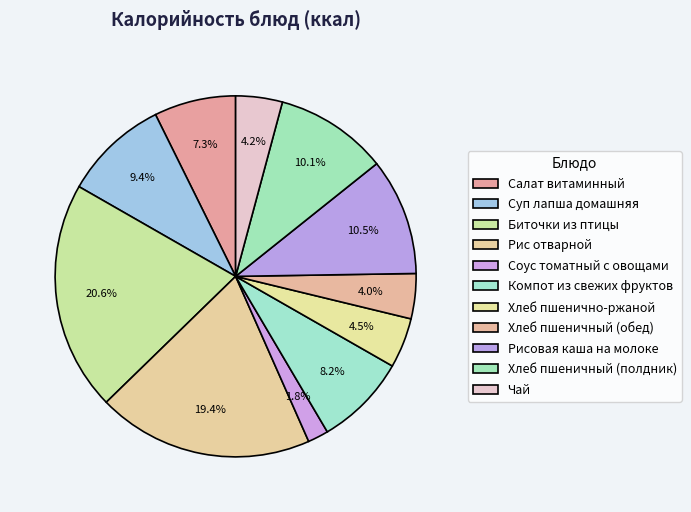

Count the number of slices in the pie.

11